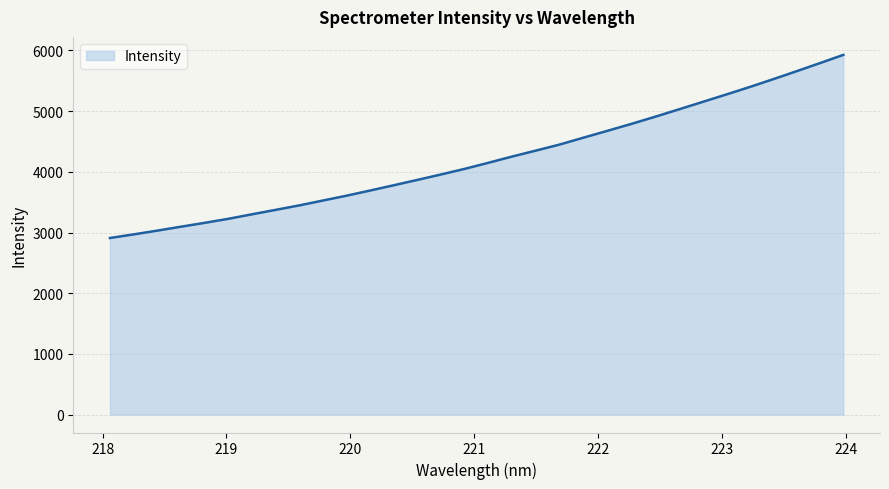

What is the average value?

4214.3